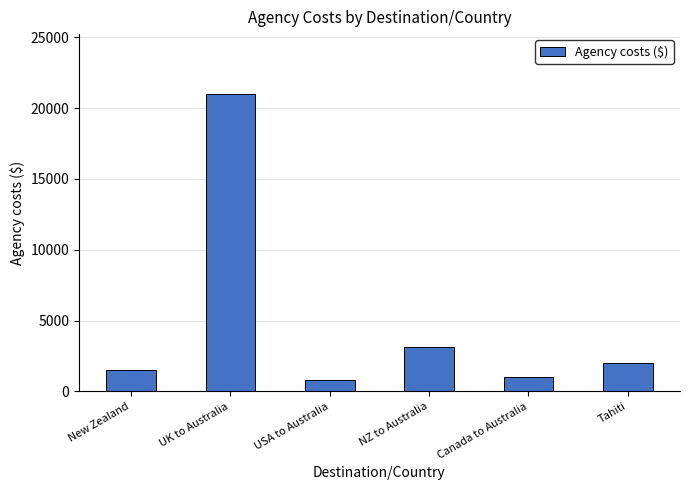

What is the value of the 1st bar from the left?

1512.5